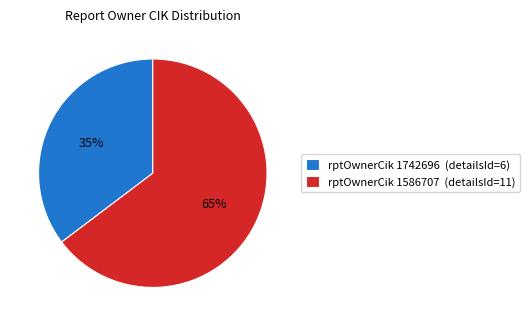

Between rptOwnerCik 1586707 (detailsId=11) and rptOwnerCik 1742696 (detailsId=6), which is larger?

rptOwnerCik 1586707 (detailsId=11)